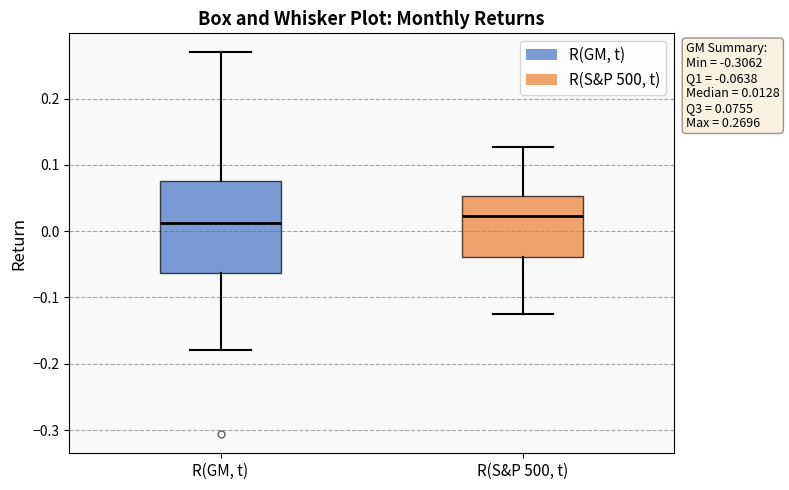

Which box is the tallest, from its lower edge to its upper edge?

R(GM, t)